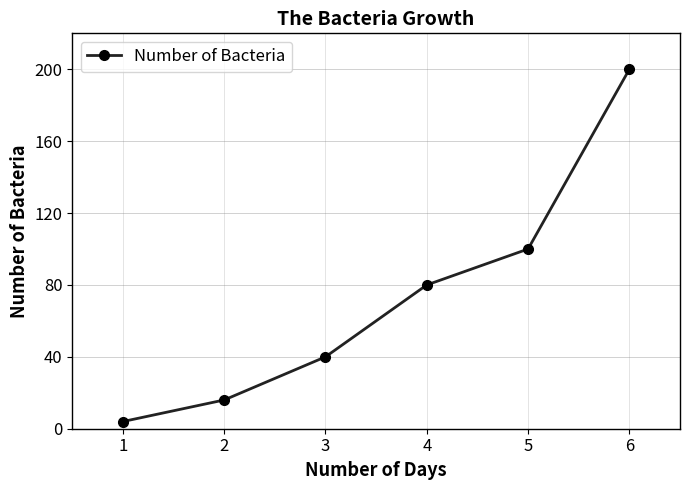

True or false: the data has more than 2 interior local peaks.

False